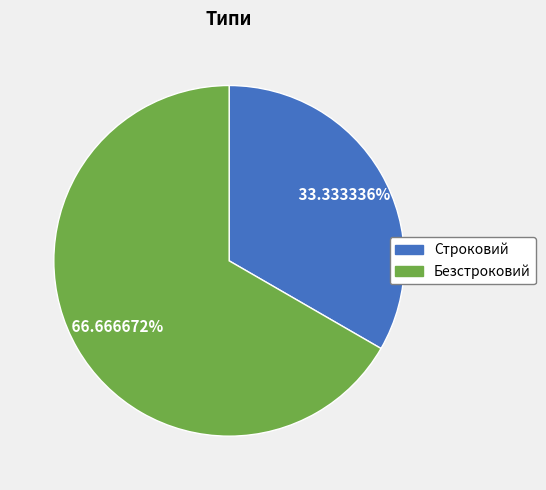

What is the smallest slice in the pie chart?

Строковий